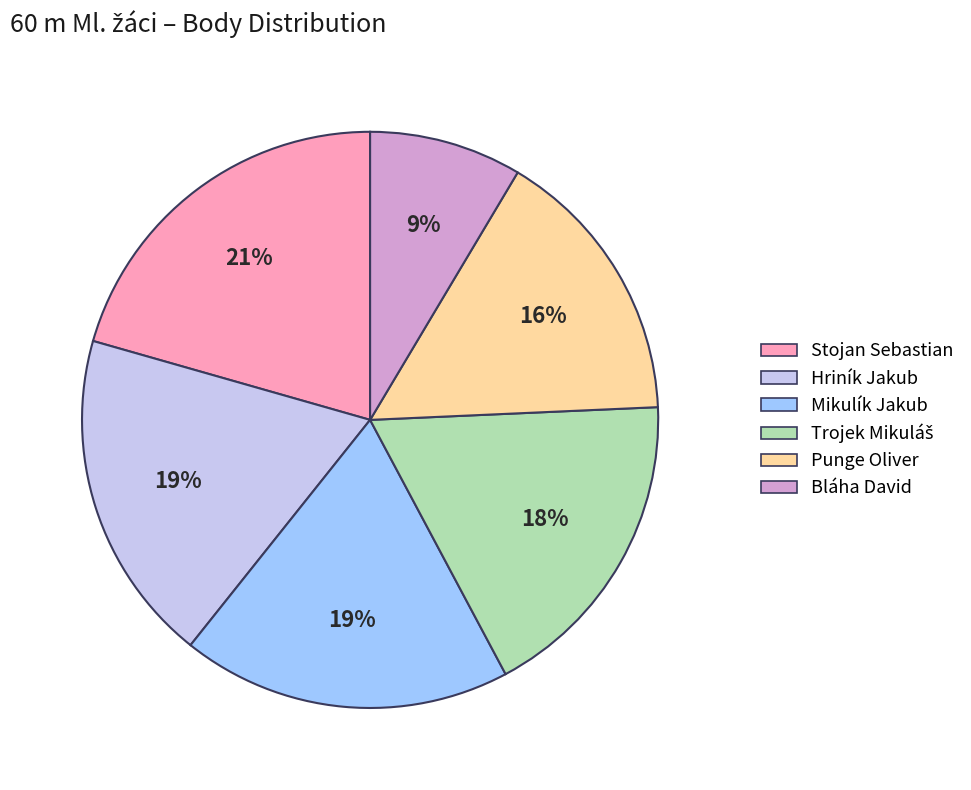

Does any single category account for the majority?

No